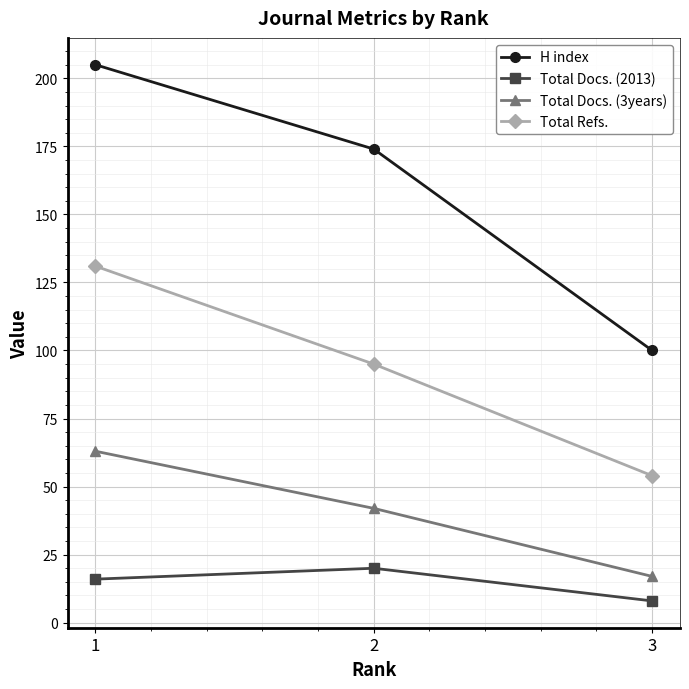

Reading right to left, transcribe all the data shown in this chart.

H index: 3=100	2=174	1=205
Total Docs. (2013): 3=8	2=20	1=16
Total Docs. (3years): 3=17	2=42	1=63
Total Refs.: 3=54	2=95	1=131